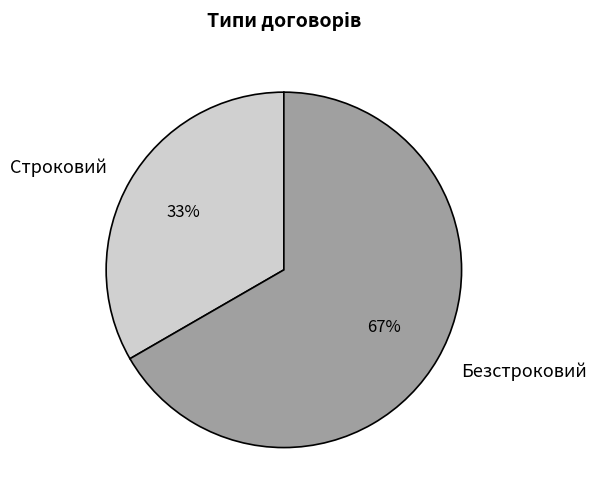

Which category has the biggest portion of the pie?

Безстроковий